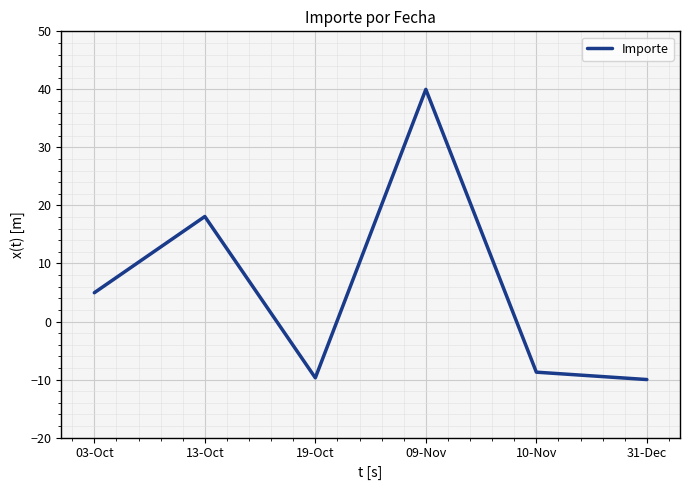

What is the maximum value shown in the chart?

40.0